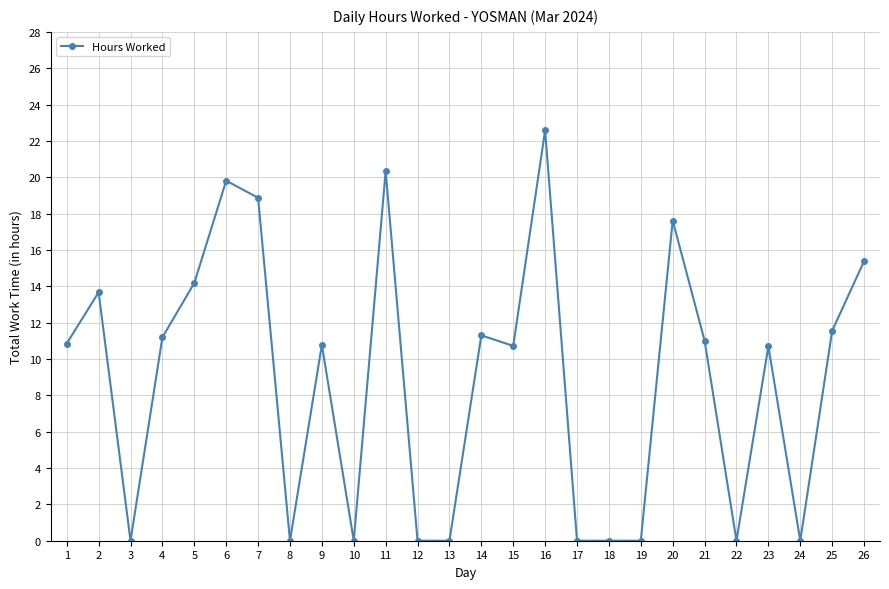

At which label does the data first exceed 10?

1